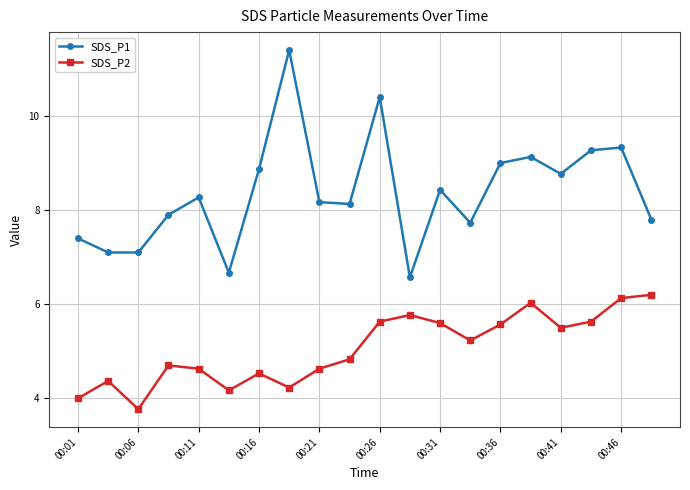

Which series has the largest range (max minus min)?

SDS_P1